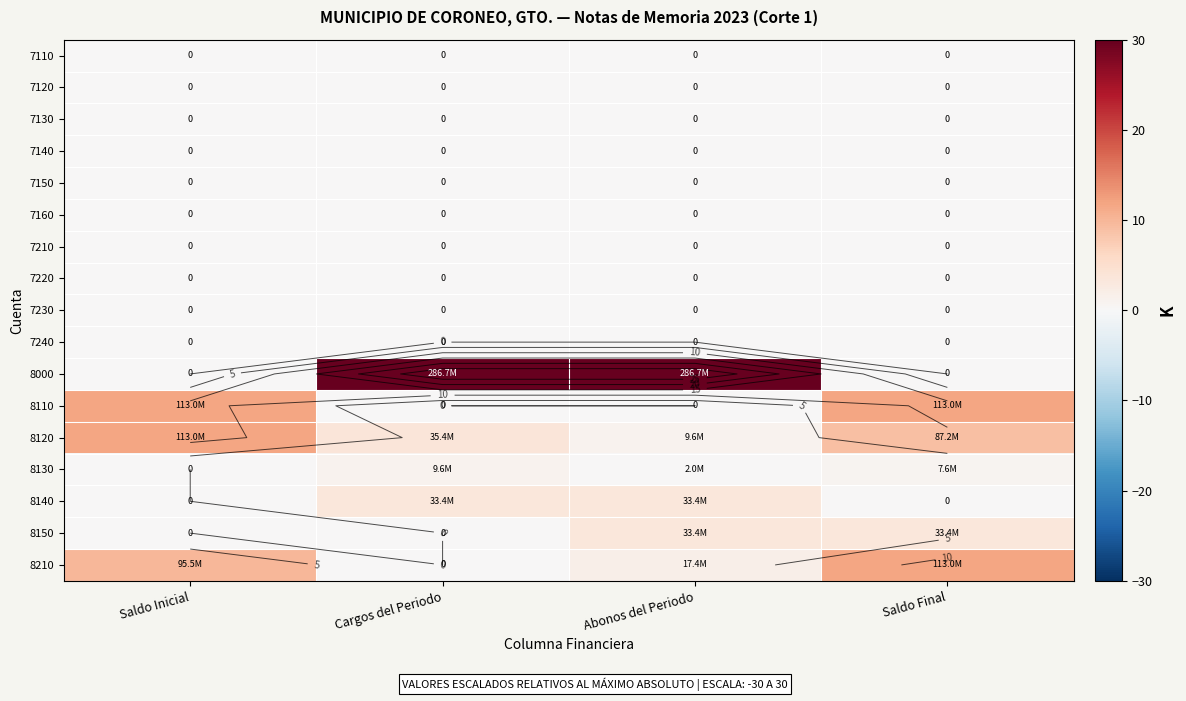

How many series are shown in this chart?

17